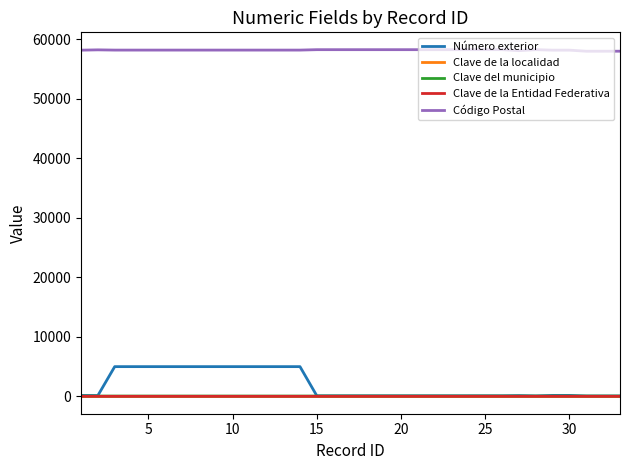

Count the number of categories in the chart.

33